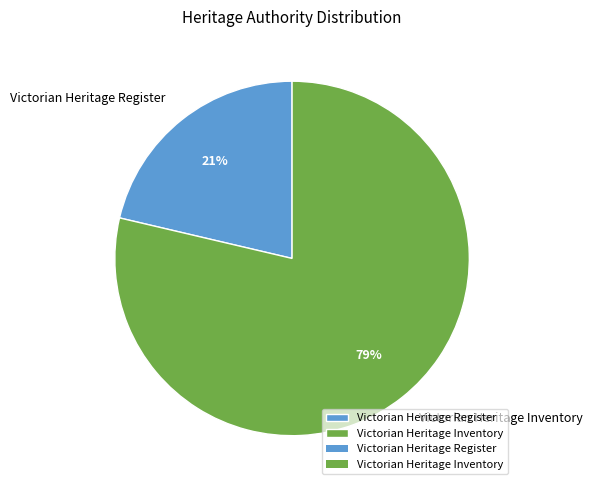

Is the sum of Victorian Heritage Register and Victorian Heritage Inventory greater than half?

Yes